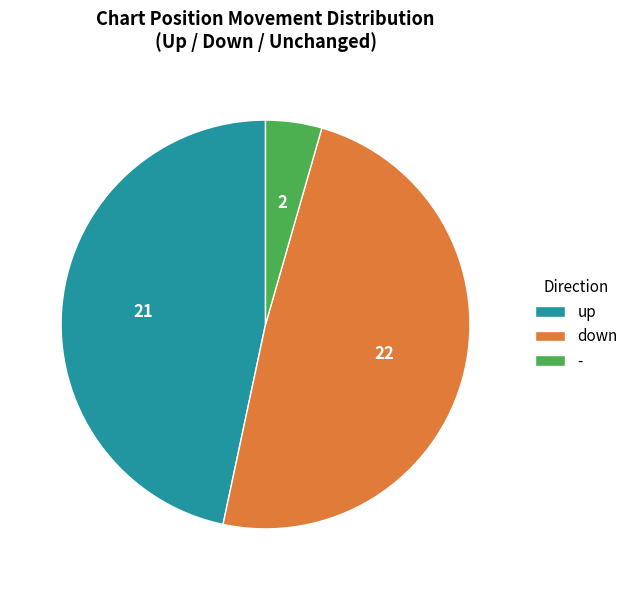

Between - and up, which is larger?

up